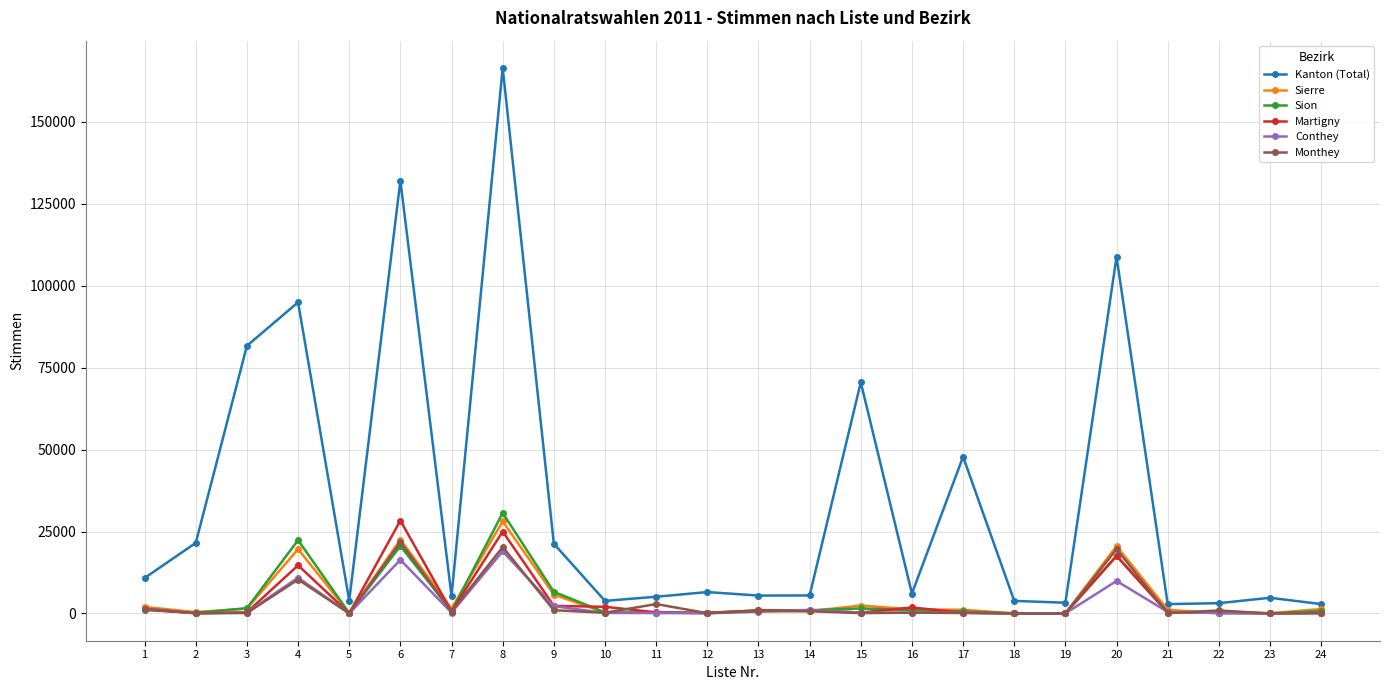

Where does the Monthey series first go above 245?

1